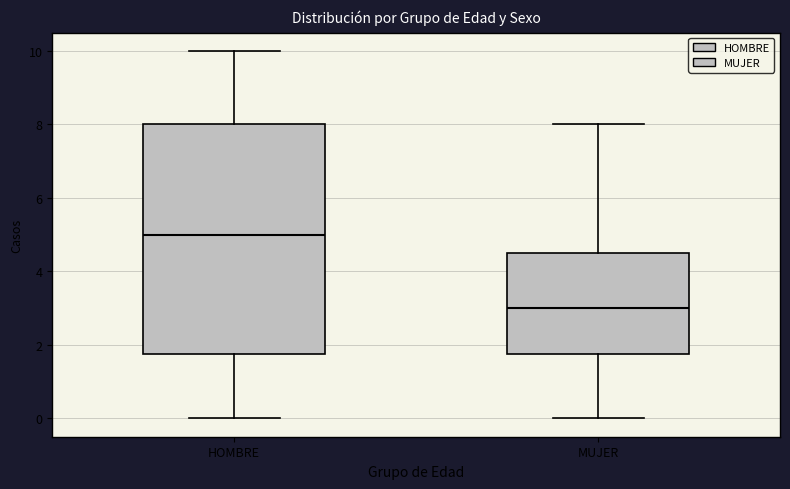

Where does the upper whisker of the box for MUJER end on the y-axis? The values are not printed on the chart, so give them approximately, as read against the axis.

8.0